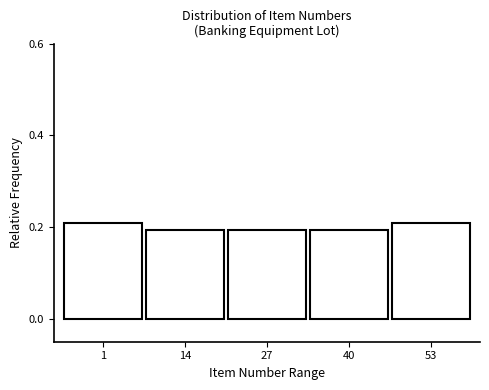

What is the sum of all values?

1.0